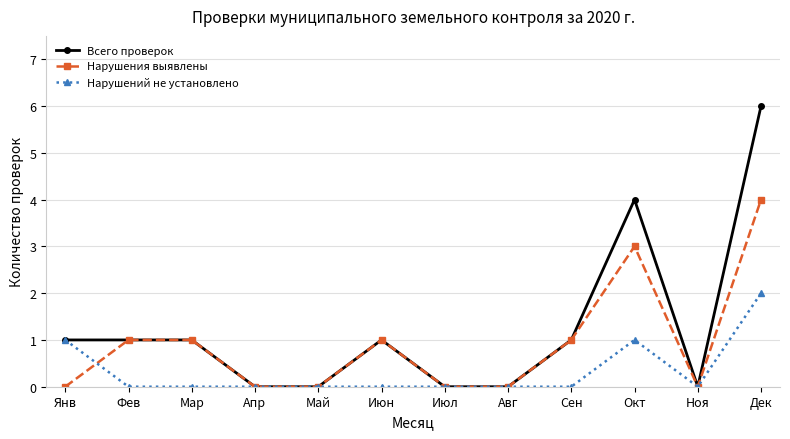

How many data points does each series have?

12